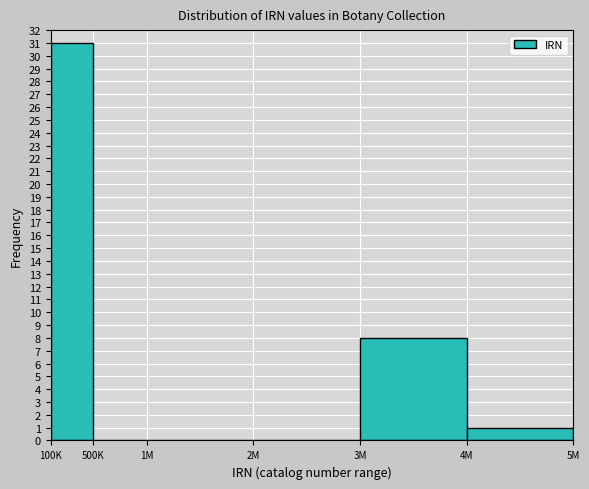

Reading right to left, extract all data points from this chart.

4M=1	3M=8	2M=0	1M=0	500K=0	100K=31